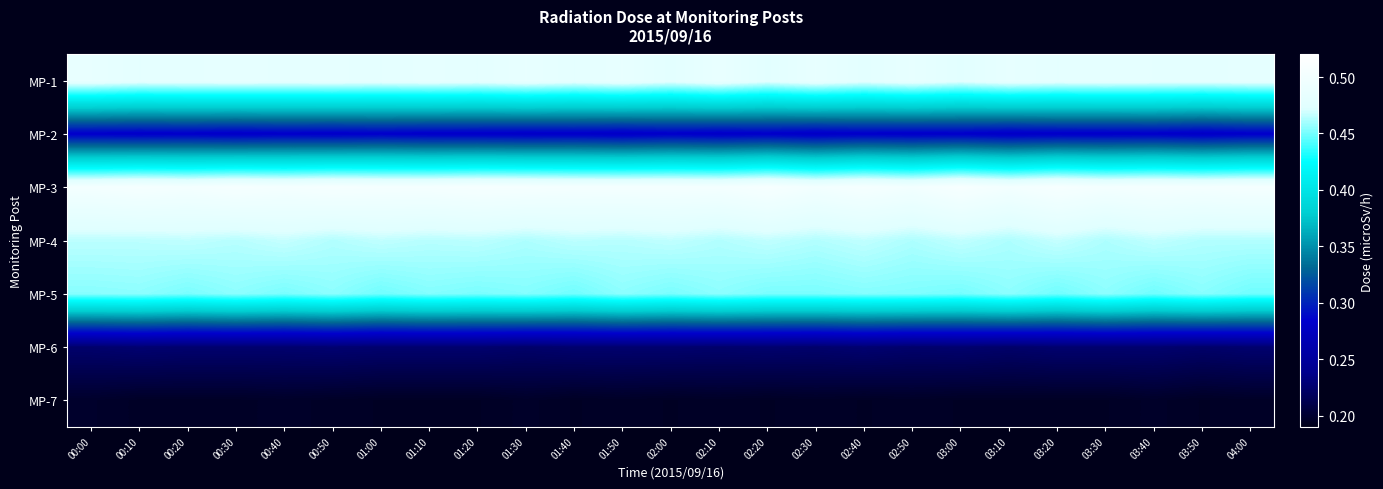

Which label corresponds to the largest value in the chart?

03:00